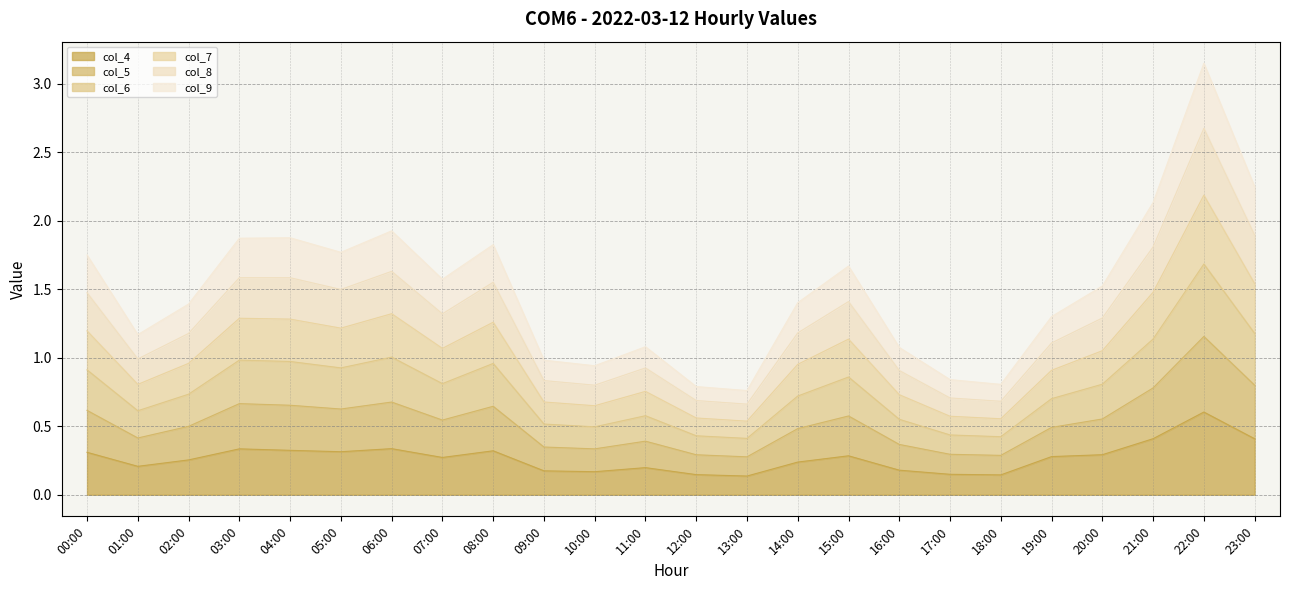

The value of col_4 at 06:00 is 0.1. True or false?

False